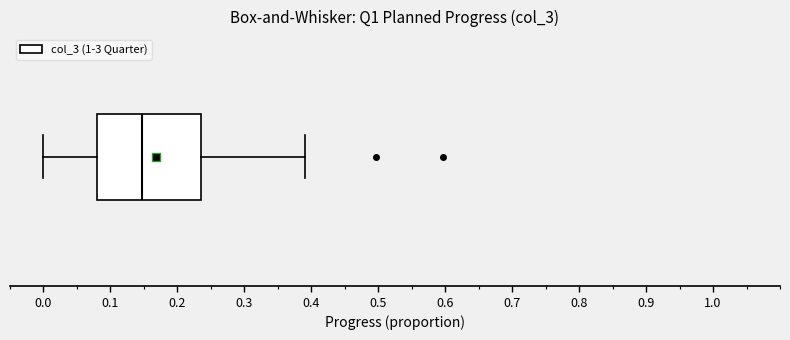

Read this box plot against the x-axis: the position of the median line, the range covered by the box, and the ends of both whiskers. The values are not printed on the chart, so give them approximately, as read against the axis.

median 0.15, box 0.08 to 0.24, whiskers 0.00 to 0.39